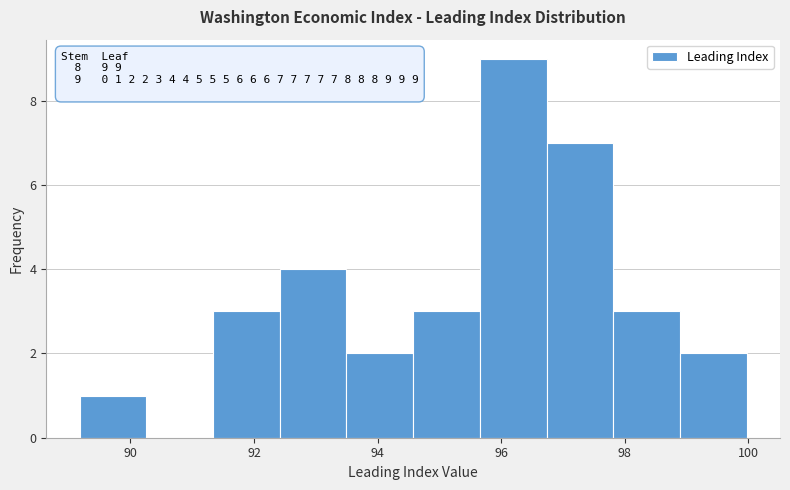

Over which range of the x-axis is the bar tallest?

95.6 to 96.8